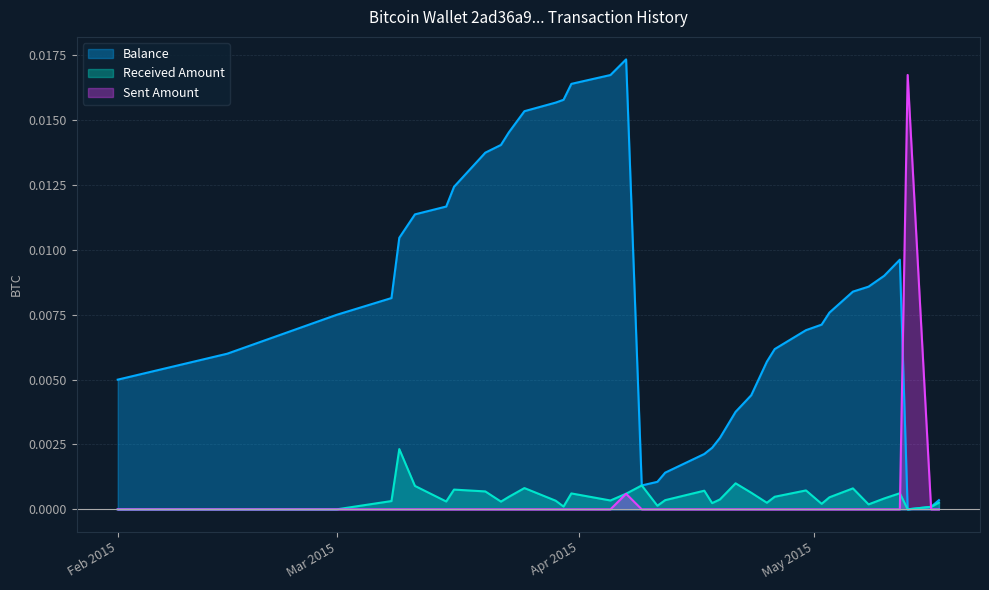

How many data points in Received Amount are above 0?

33